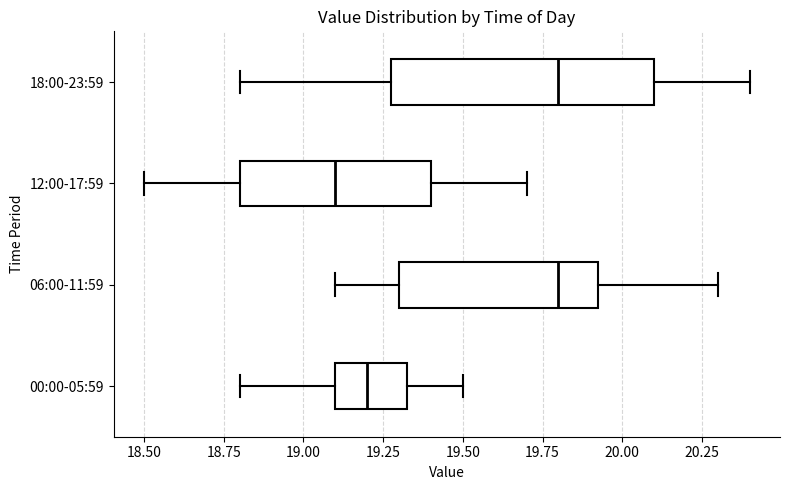

Reading bottom to top, read every box against the x-axis: the position of its median line, the range the box covers, and the ends of its whiskers. The values are not printed on the chart, so give them approximately, as read against the axis.

00:00-05:59: median 19.20, box 19.10 to 19.35, whiskers 18.80 to 19.50
06:00-11:59: median 19.80, box 19.30 to 19.95, whiskers 19.10 to 20.30
12:00-17:59: median 19.10, box 18.80 to 19.40, whiskers 18.50 to 19.70
18:00-23:59: median 19.80, box 19.30 to 20.10, whiskers 18.80 to 20.40